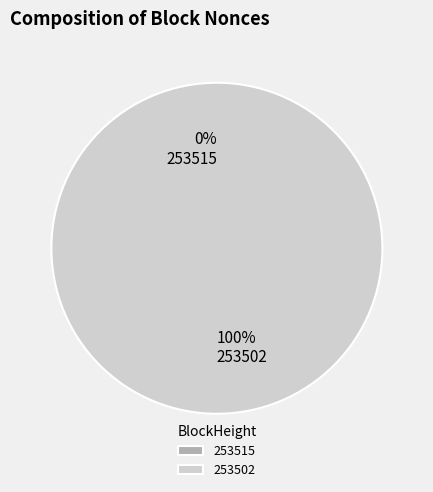

The 253515 slice represents 0% of the pie. True or false?

True